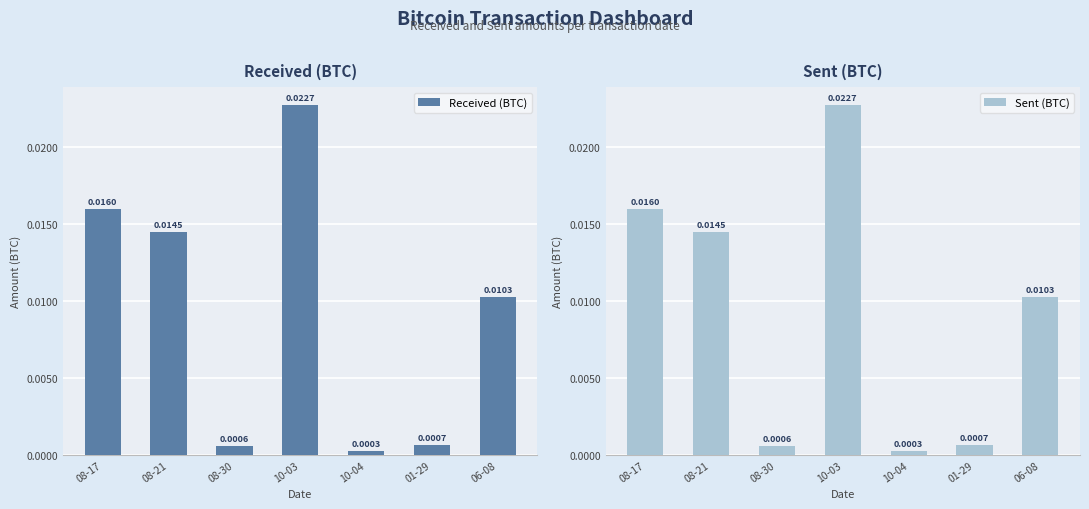

Which category has the highest value across all series?

10-03